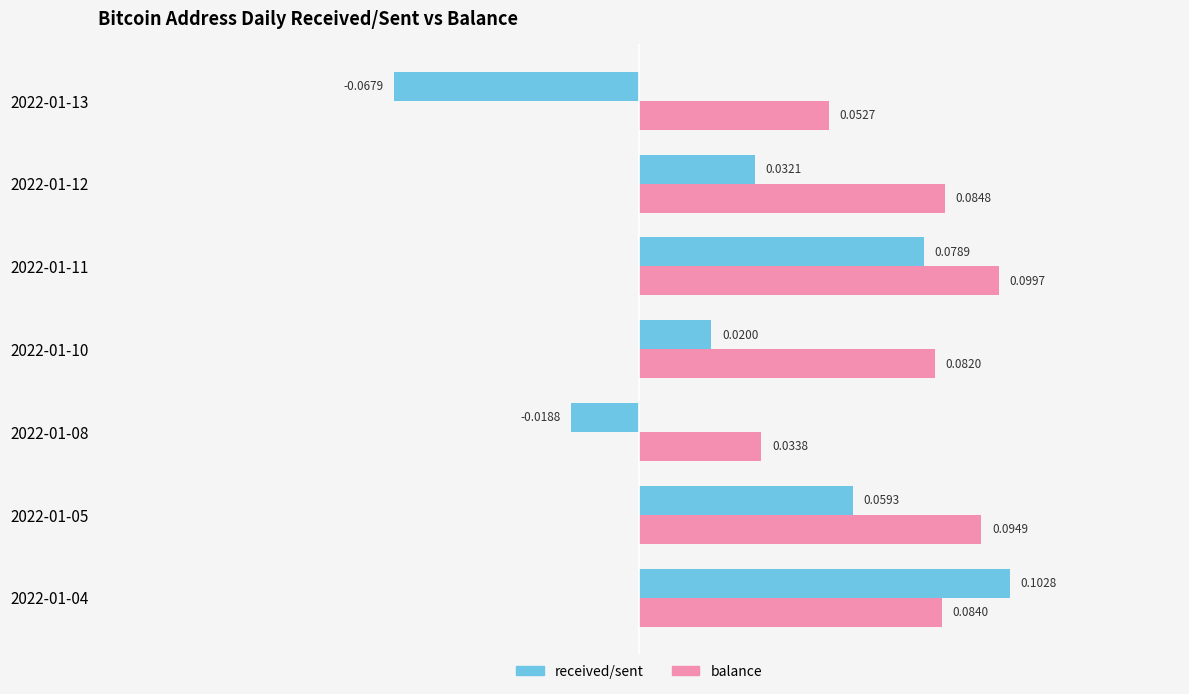

Which series changed the most between 2022-01-04 and 2022-01-08?

received/sent